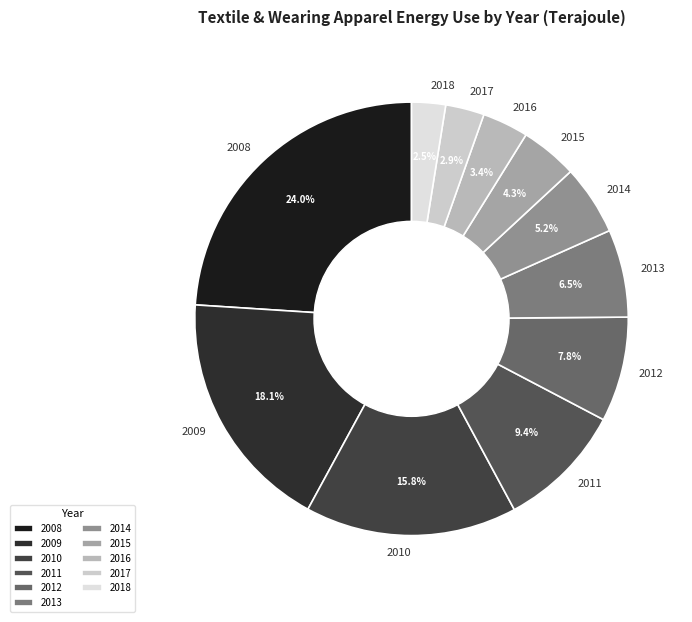

Is there a majority slice in this chart?

No